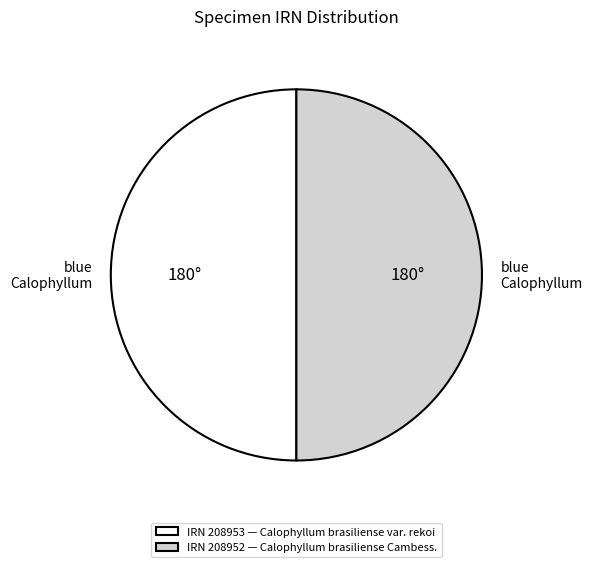

How many segments does this pie chart have?

2